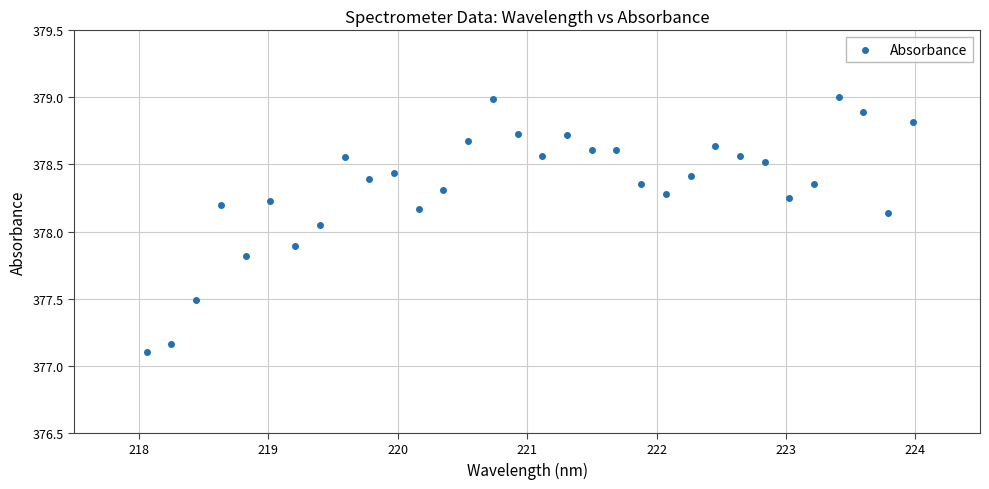

What is the range of X values (max minus min)?

5.9